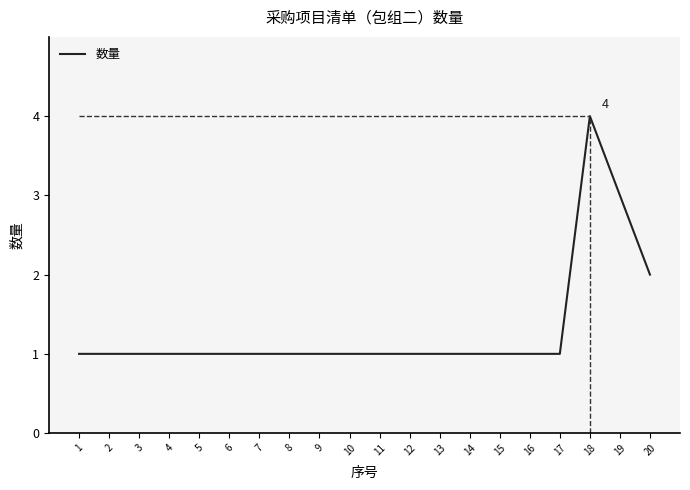

What value does the data have at 11?

1